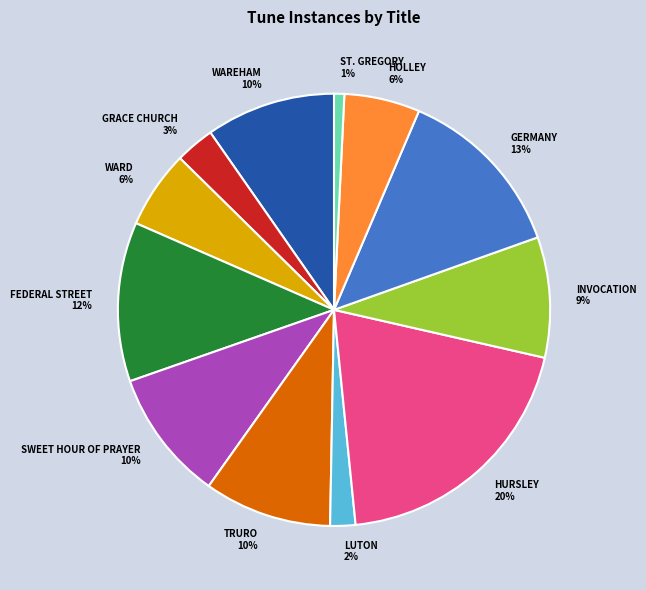

Is WARD the majority of the pie?

No